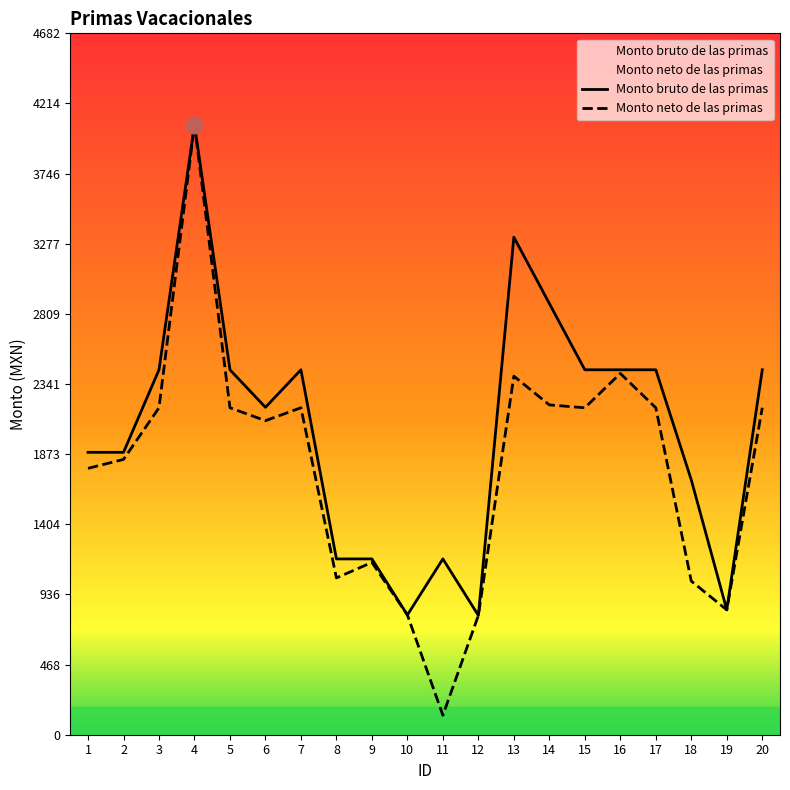

Between 12 and 13, which is larger?

13